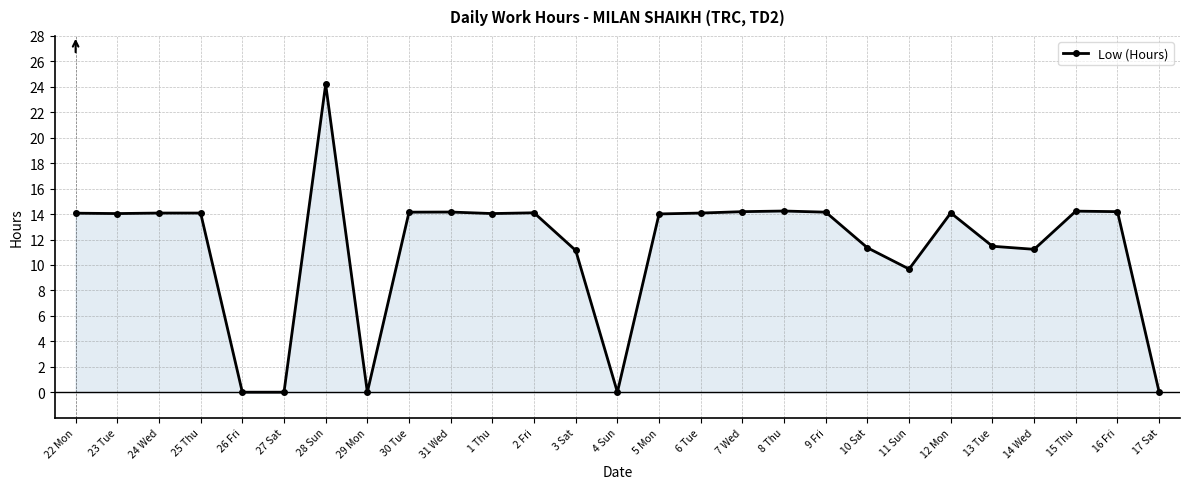

What is the ratio of the value at 8 Thu to the value at 10 Sat?

1.3